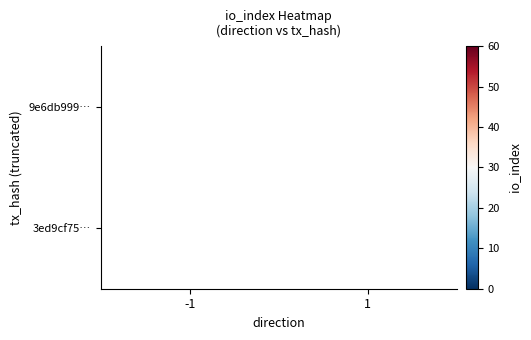

The 9e6db999… series shows 85.8 at -1. True or false?

False